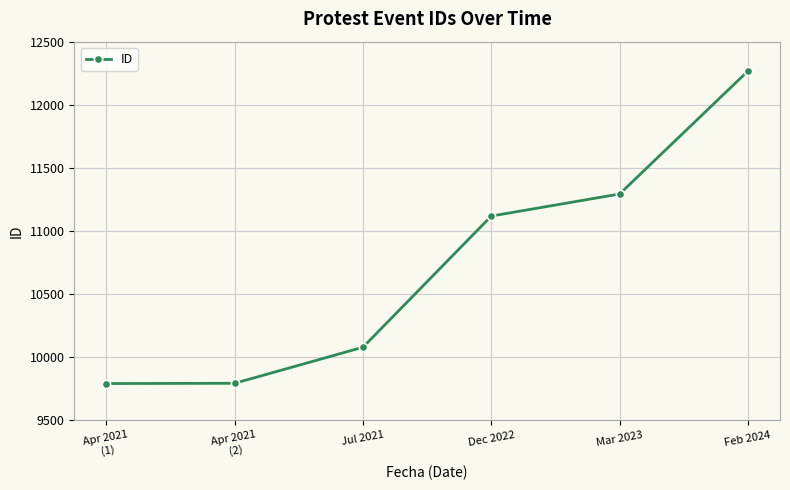

What is the difference between the maximum and second lowest values?

2476